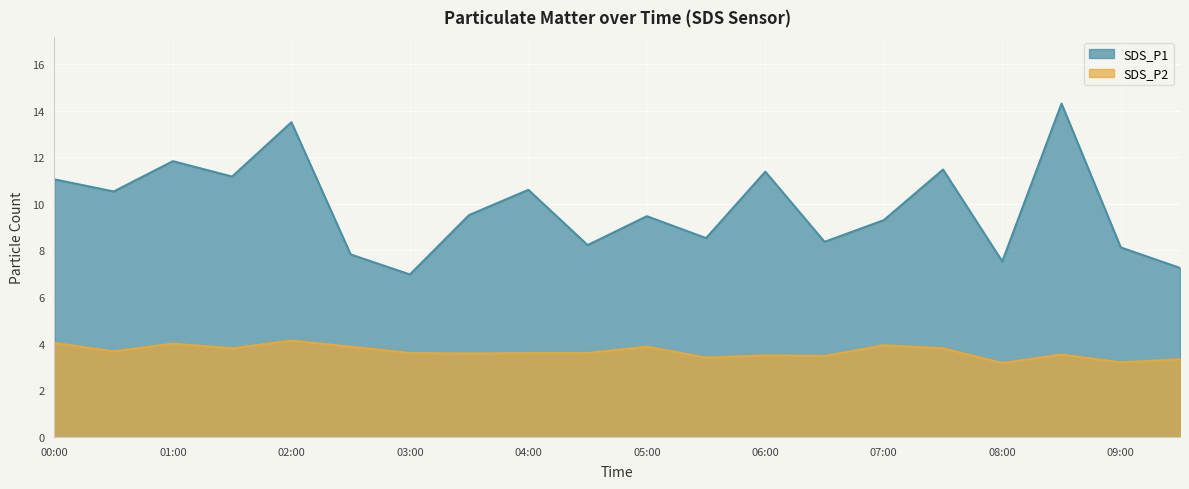

At which category does SDS_P1 reach its first local valley?

00:30